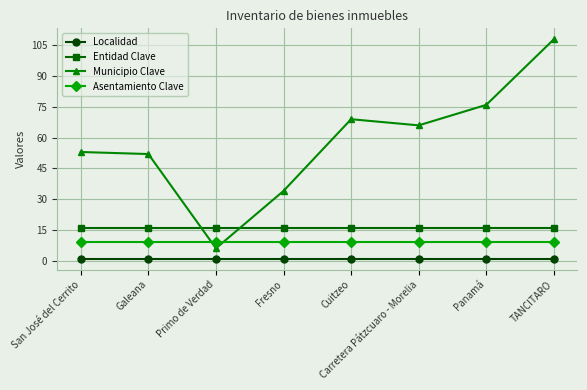

How many categories are shown in the chart?

8